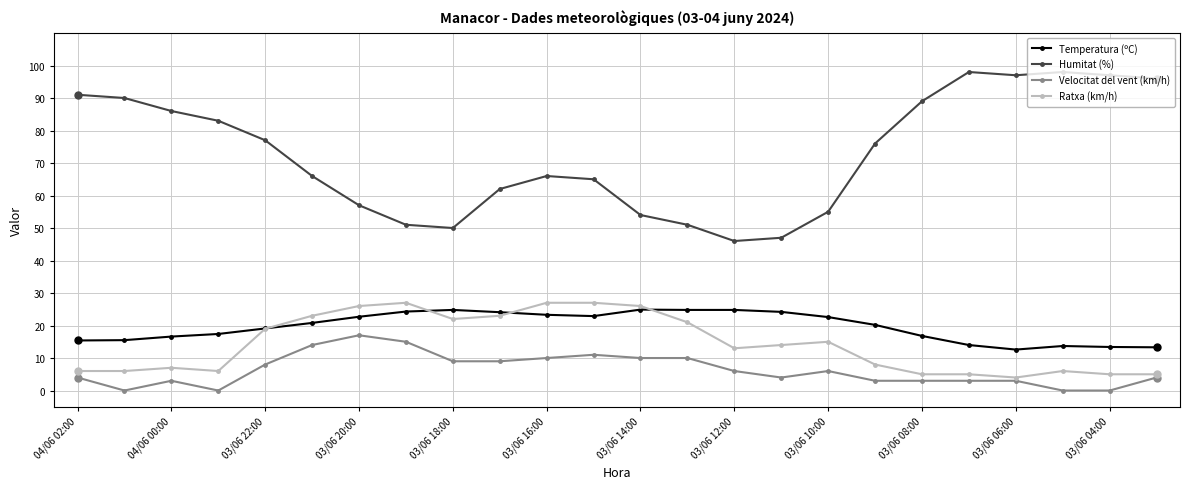

Rank the series by their maximum value, from highest to lowest.

Humitat (%), Ratxa (km/h), Temperatura (ºC), Velocitat del vent (km/h)